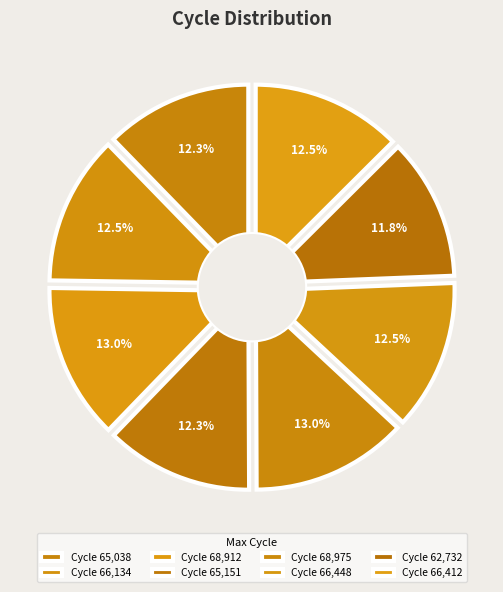

Does 235 account for over 50% of the chart?

No